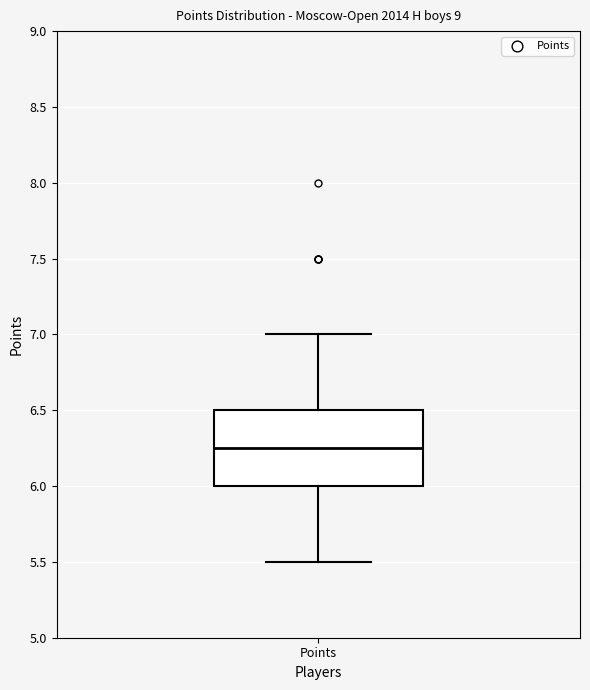

Transcribe this box plot: give where the median line is, the range the box spans, and where the two whiskers end, as read against the y-axis. The values are not printed on the chart, so give them approximately, as read against the axis.

median 6.25, box 6.00 to 6.50, whiskers 5.50 to 7.00